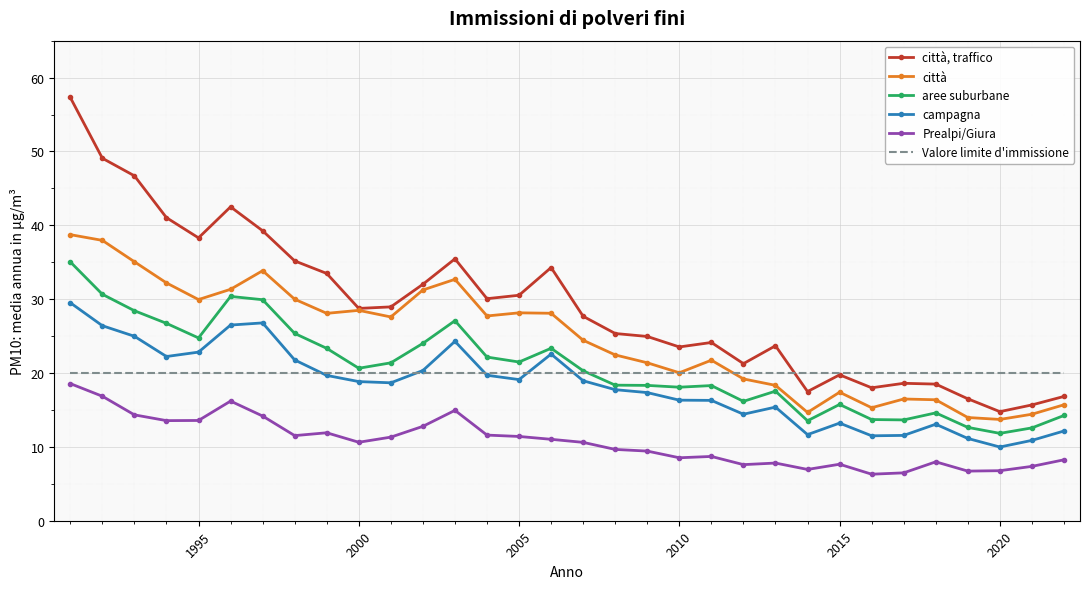

Which series has the largest range (max minus min)?

città, traffico